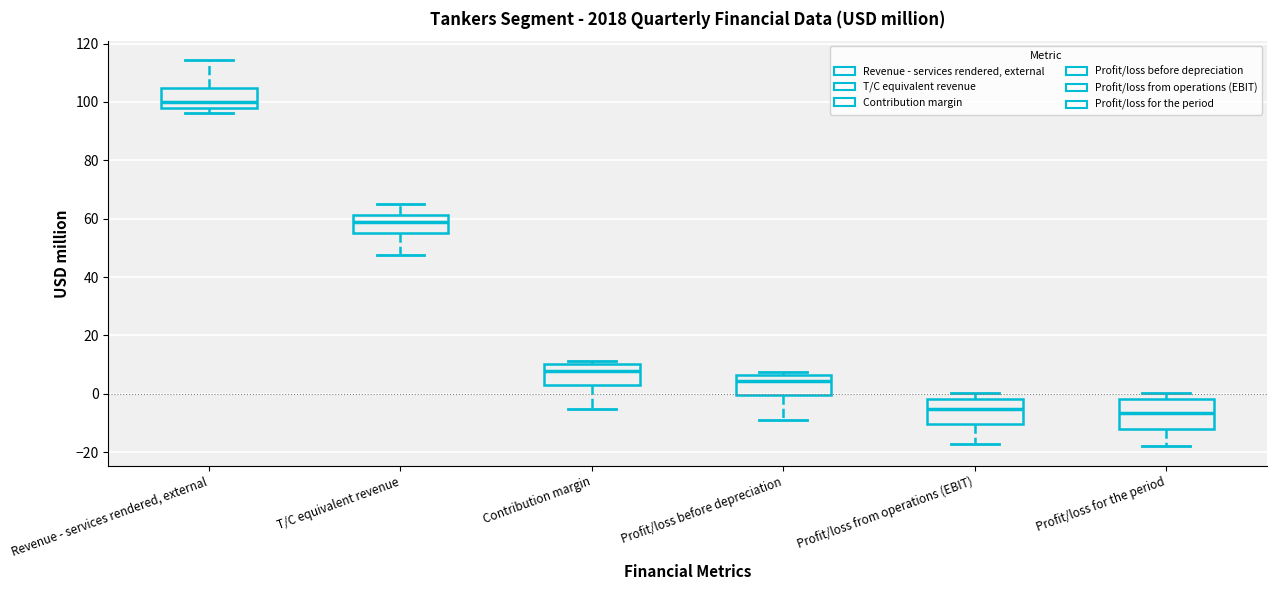

Reading left to right, transcribe this box plot: for each box, give where its median line is, the range the box spans, and where its two whiskers end, as read against the y-axis. The values are not printed on the chart, so give them approximately, as read against the axis.

Revenue - services rendered, external: median 100, box 98 to 104, whiskers 96 to 114
T/C equivalent revenue: median 58, box 56 to 62, whiskers 48 to 64
Contribution margin: median 8, box 4 to 10, whiskers -6 to 12
Profit/loss before depreciation: median 4, box 0 to 6, whiskers -8 to 8
Profit/loss from operations (EBIT): median -6, box -10 to -2, whiskers -18 to 0
Profit/loss for the period: median -6, box -12 to -2, whiskers -18 to 0